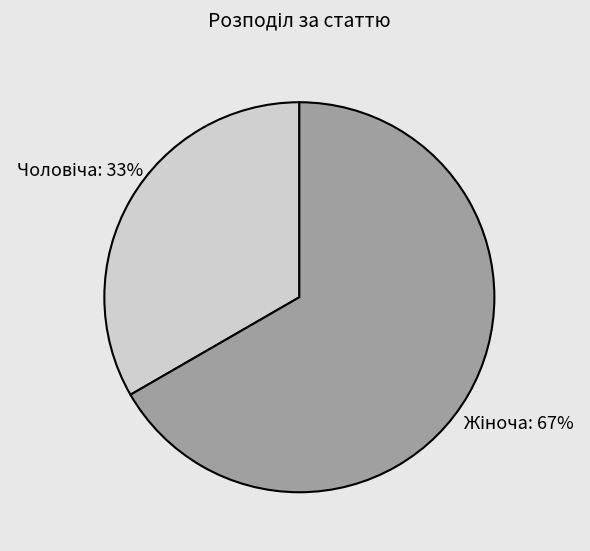

Is there a majority slice in this chart?

Yes